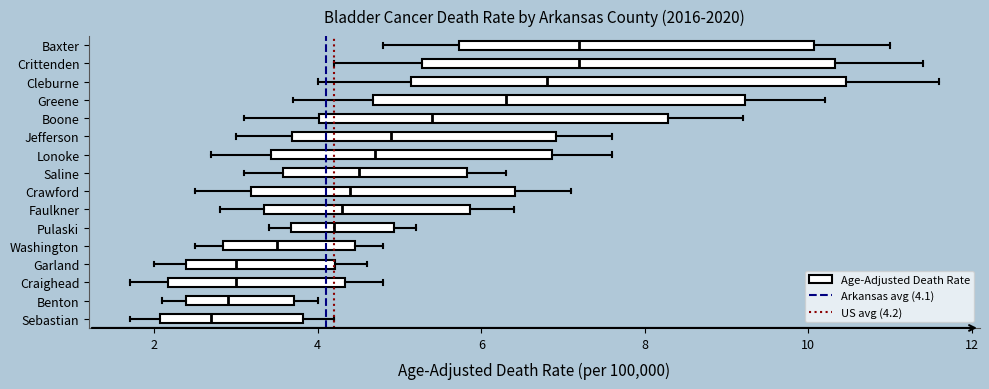

Reading bottom to top, transcribe this box plot: for each box, give where its median line is, the range the box spans, and where its two whiskers end, as read against the x-axis. The values are not printed on the chart, so give them approximately, as read against the axis.

Sebastian: median 2.8, box 2.0 to 3.8, whiskers 1.8 to 4.2
Benton: median 3.0, box 2.4 to 3.8, whiskers 2.2 to 4.0
Craighead: median 3.0, box 2.2 to 4.4, whiskers 1.8 to 4.8
Garland: median 3.0, box 2.4 to 4.2, whiskers 2.0 to 4.6
Washington: median 3.6, box 2.8 to 4.4, whiskers 2.6 to 4.8
Pulaski: median 4.2, box 3.6 to 5.0, whiskers 3.4 to 5.2
Faulkner: median 4.4, box 3.4 to 5.8, whiskers 2.8 to 6.4
Crawford: median 4.4, box 3.2 to 6.4, whiskers 2.6 to 7.2
Saline: median 4.6, box 3.6 to 5.8, whiskers 3.2 to 6.4
Lonoke: median 4.8, box 3.4 to 6.8, whiskers 2.8 to 7.6
Jefferson: median 5.0, box 3.6 to 7.0, whiskers 3.0 to 7.6
Boone: median 5.4, box 4.0 to 8.2, whiskers 3.2 to 9.2
Greene: median 6.4, box 4.6 to 9.2, whiskers 3.8 to 10.2
Cleburne: median 6.8, box 5.2 to 10.4, whiskers 4.0 to 11.6
Crittenden: median 7.2, box 5.2 to 10.4, whiskers 4.2 to 11.4
Baxter: median 7.2, box 5.8 to 10.0, whiskers 4.8 to 11.0